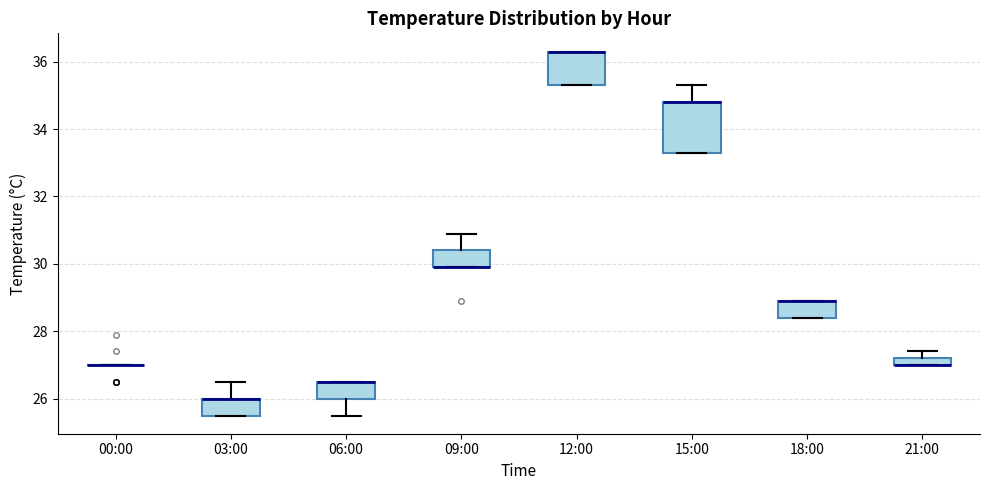

Comparing the boxes themselves (not the whiskers), which one is the tallest?

15:00